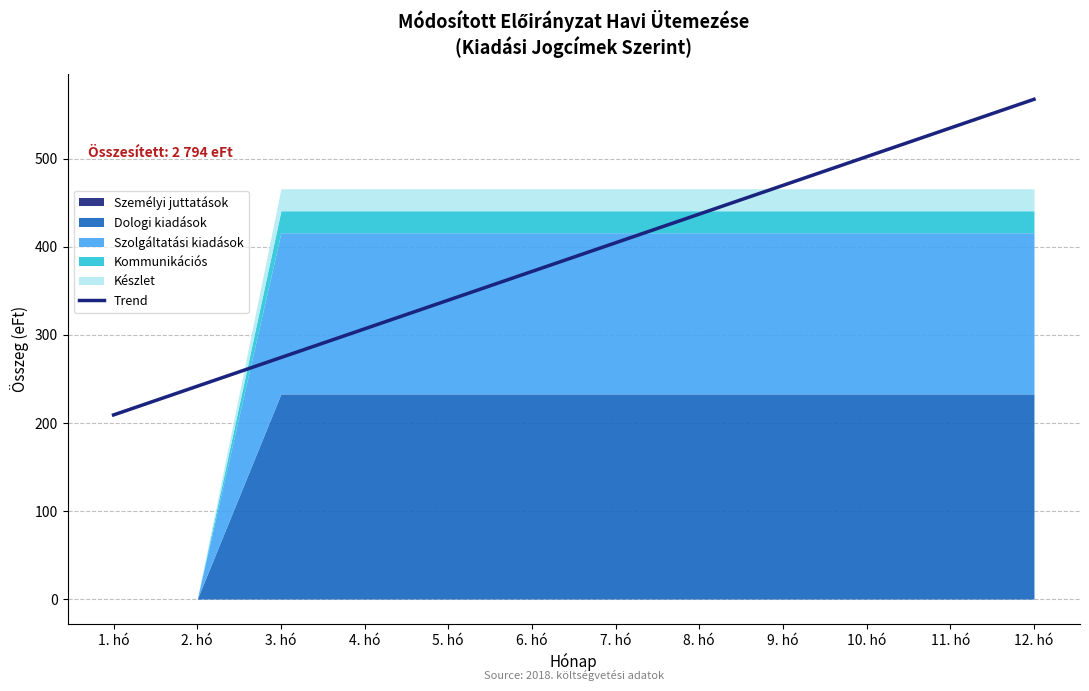

Which label corresponds to the largest value in the chart?

12. hó